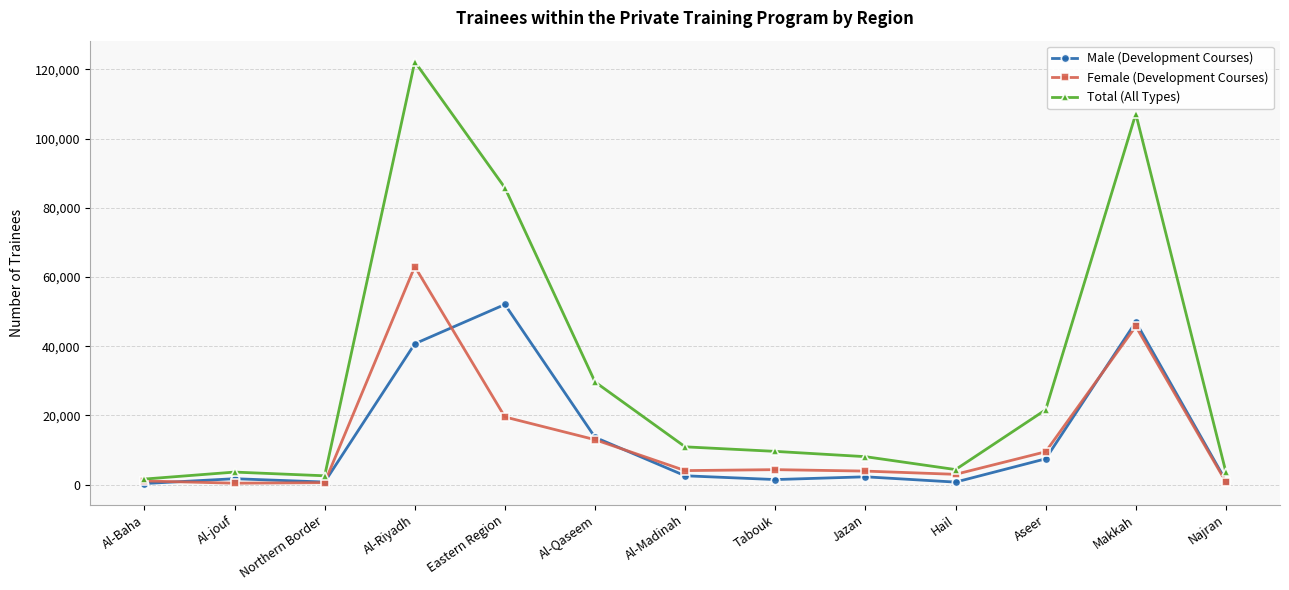

What is the greatest value displayed?

122217